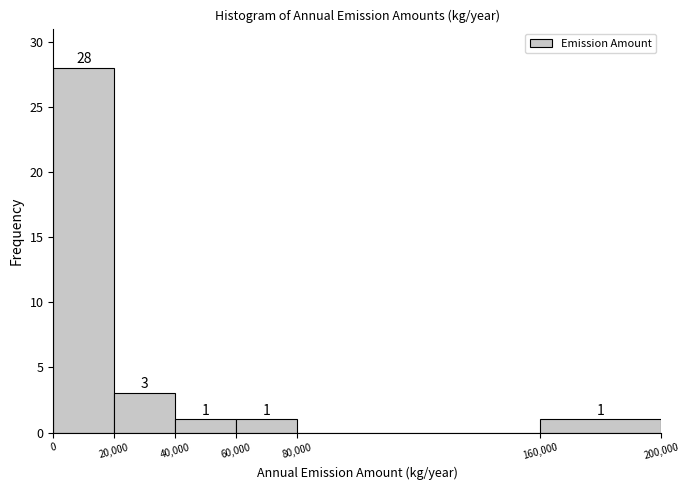

Over which range of the x-axis is the bar tallest?

0 to 20,000